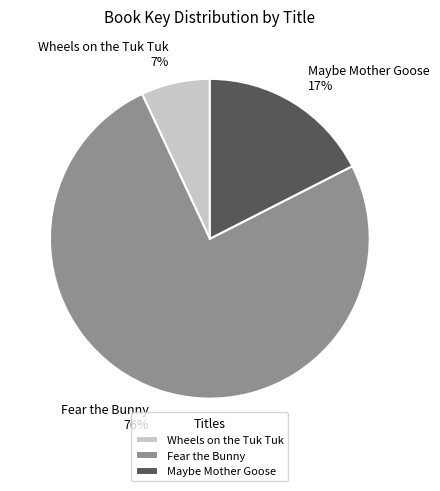

How many segments does this pie chart have?

3